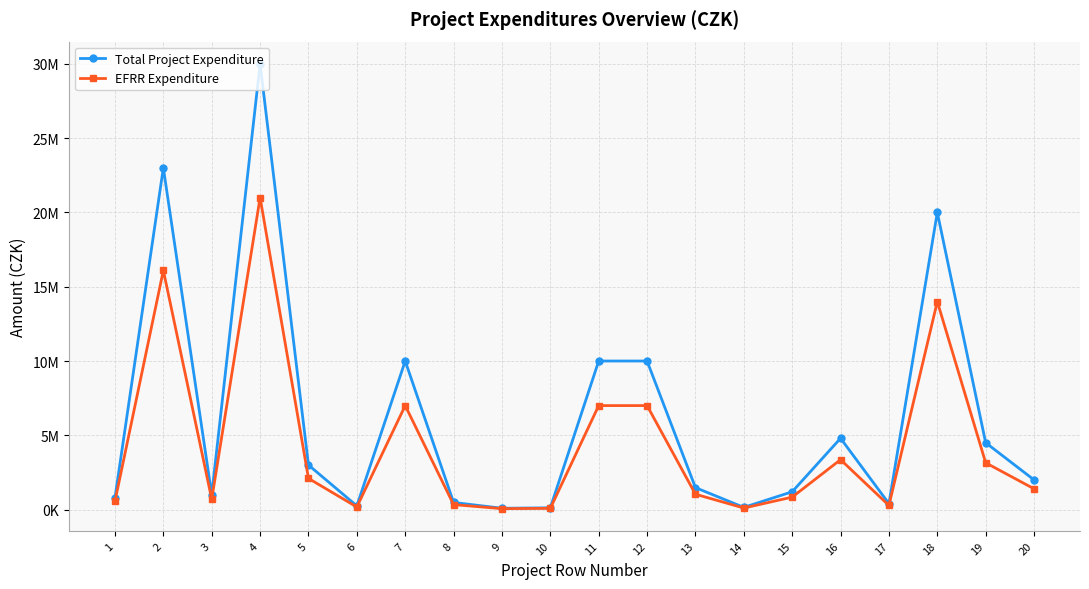

True or false: Total Project Expenditure has a value of 331264 at 3.

False